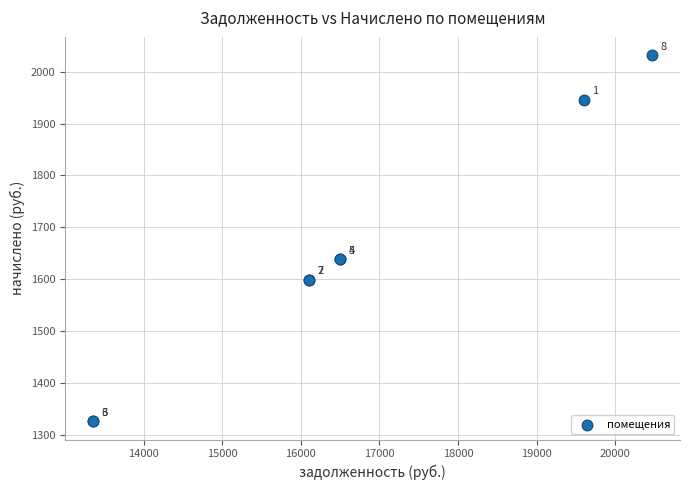

What Y value in the scatter plot is closest to 1678?

1638.0